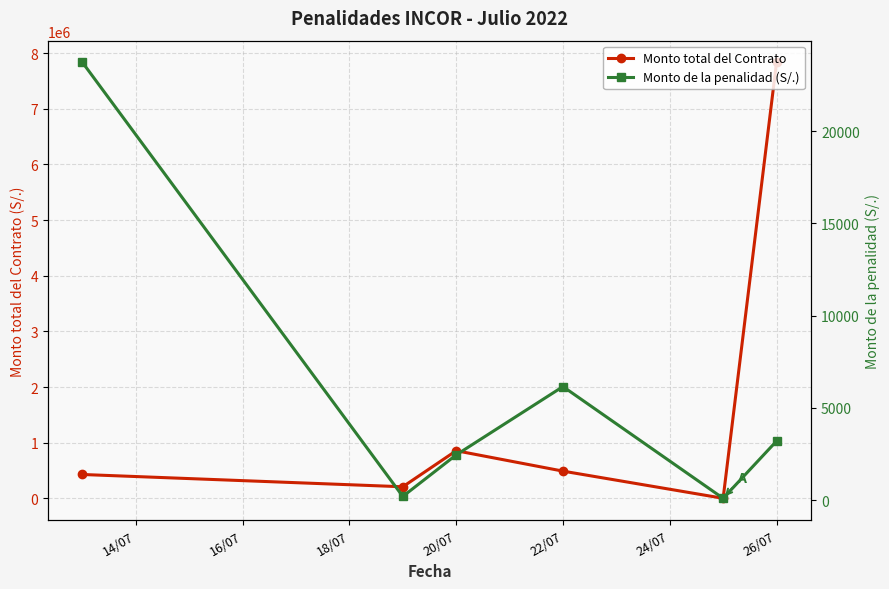

Does the chart have visible grid lines?

Yes